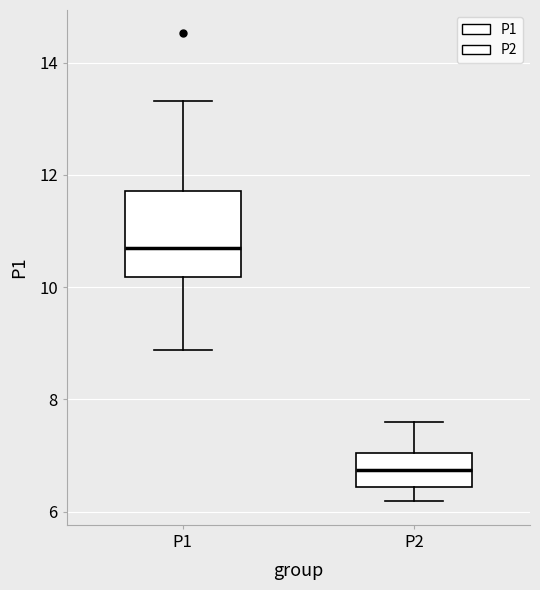

Where is the upper edge of the box for P1 on the y-axis? The values are not printed on the chart, so give them approximately, as read against the axis.

11.8